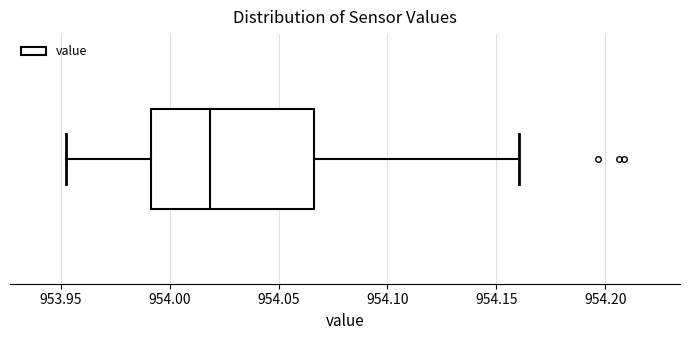

Where is the right edge of the box on the x-axis? The values are not printed on the chart, so give them approximately, as read against the axis.

954.065